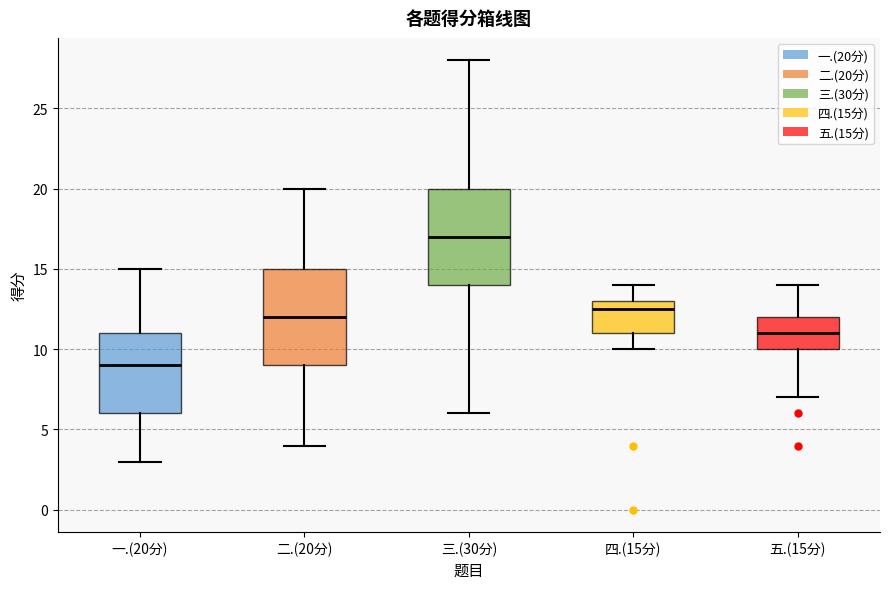

Reading left to right, transcribe this box plot: for each box, give where its median line is, the range the box spans, and where its two whiskers end, as read against the y-axis. The values are not printed on the chart, so give them approximately, as read against the axis.

一.(20分): median 9.0, box 6.0 to 11.0, whiskers 3.0 to 15.0
二.(20分): median 12.0, box 9.0 to 15.0, whiskers 4.0 to 20.0
三.(30分): median 17.0, box 14.0 to 20.0, whiskers 6.0 to 28.0
四.(15分): median 12.5, box 11.0 to 13.0, whiskers 10.0 to 14.0
五.(15分): median 11.0, box 10.0 to 12.0, whiskers 7.0 to 14.0